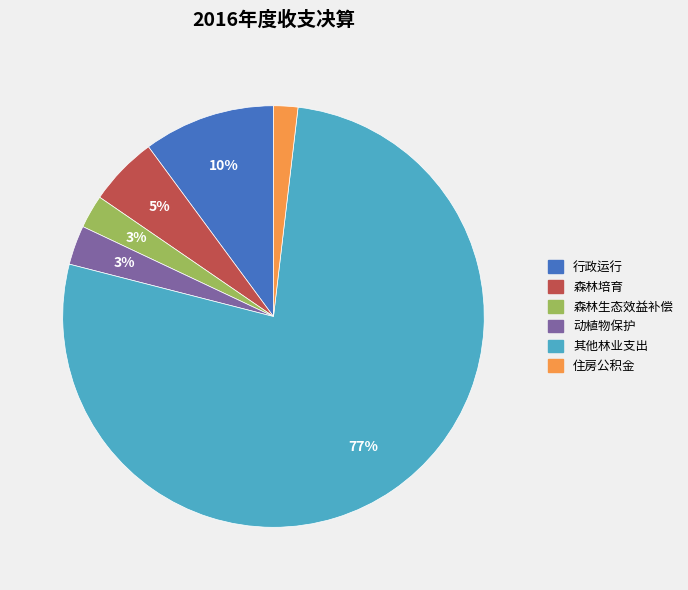

Count the number of slices in the pie.

6